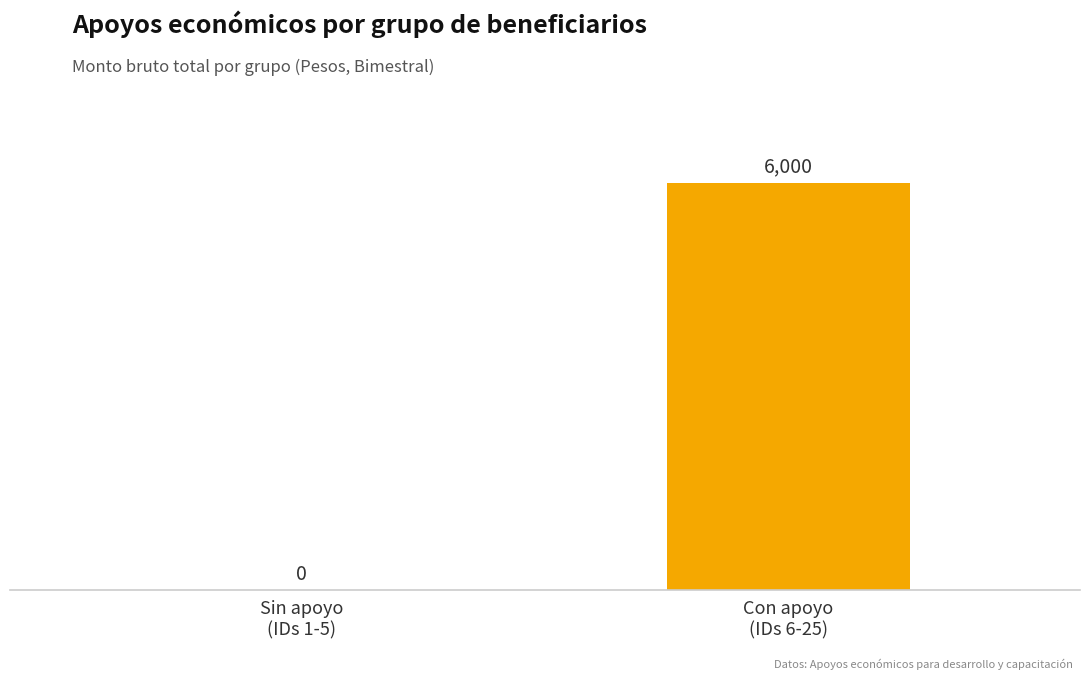

Are the bars horizontal?

No